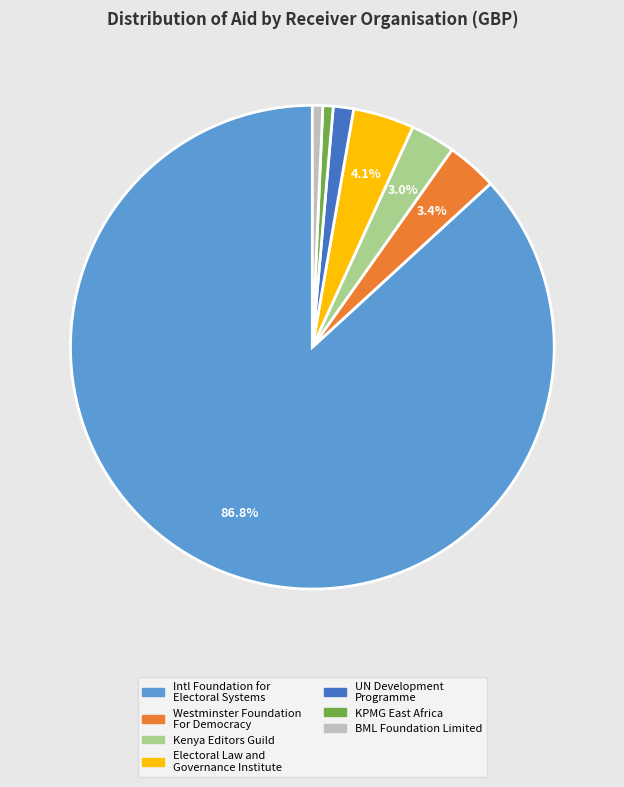

Count the number of slices in the pie.

7